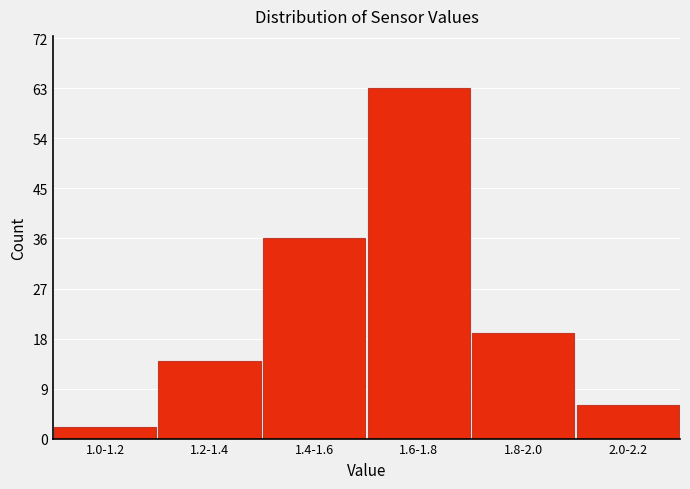

Reading left to right, what are all the values shown in this chart?

1.0-1.2=2	1.2-1.4=14	1.4-1.6=36	1.6-1.8=63	1.8-2.0=19	2.0-2.2=6